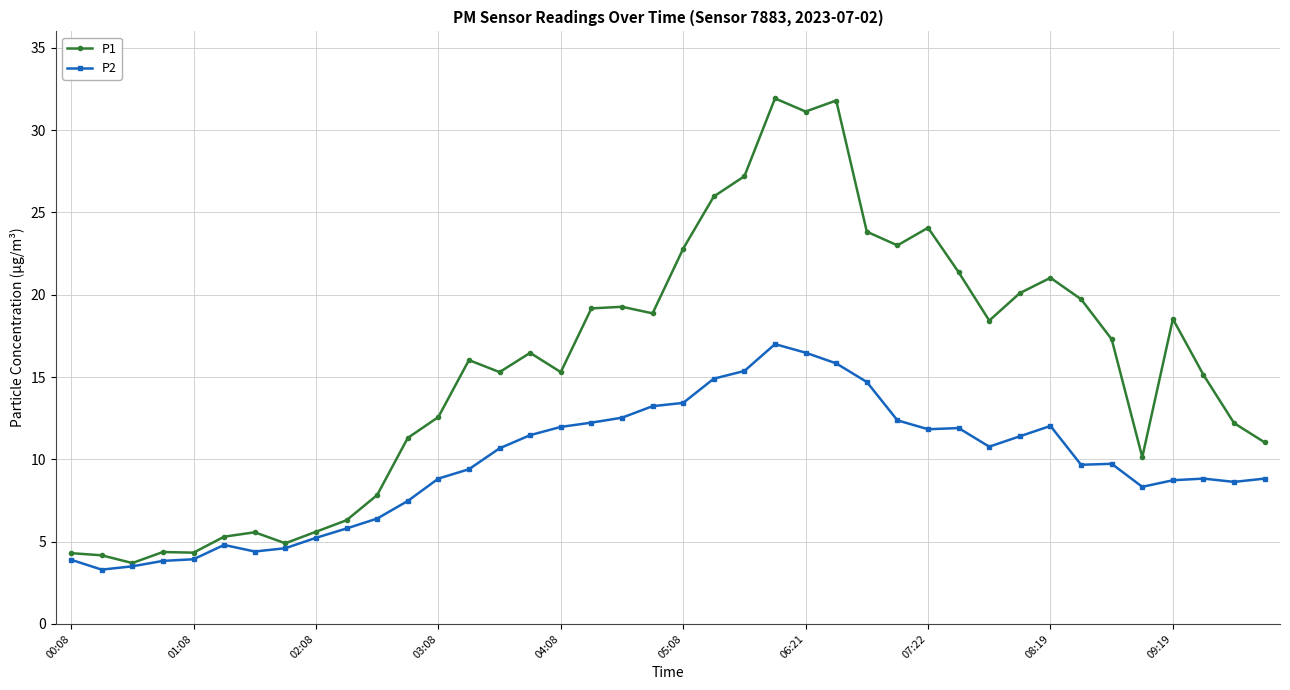

At how many categories does at least one series exceed 3?

40